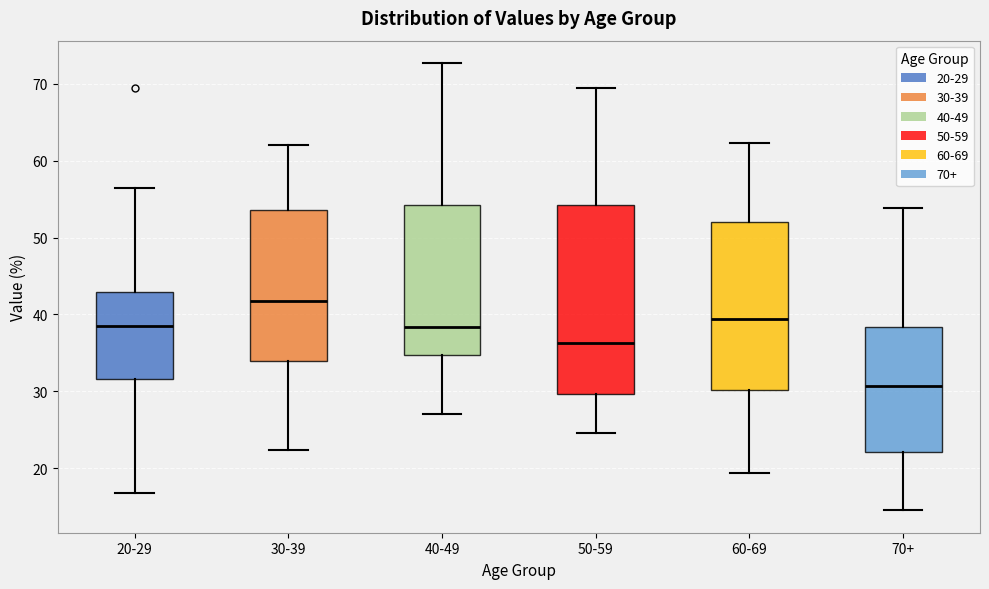

Reading left to right, transcribe this box plot: for each box, give where its median line is, the range the box spans, and where its two whiskers end, as read against the y-axis. The values are not printed on the chart, so give them approximately, as read against the axis.

20-29: median 39, box 32 to 43, whiskers 17 to 57
30-39: median 42, box 34 to 54, whiskers 22 to 62
40-49: median 38, box 35 to 54, whiskers 27 to 73
50-59: median 36, box 30 to 54, whiskers 25 to 69
60-69: median 39, box 30 to 52, whiskers 19 to 62
70+: median 31, box 22 to 38, whiskers 15 to 54